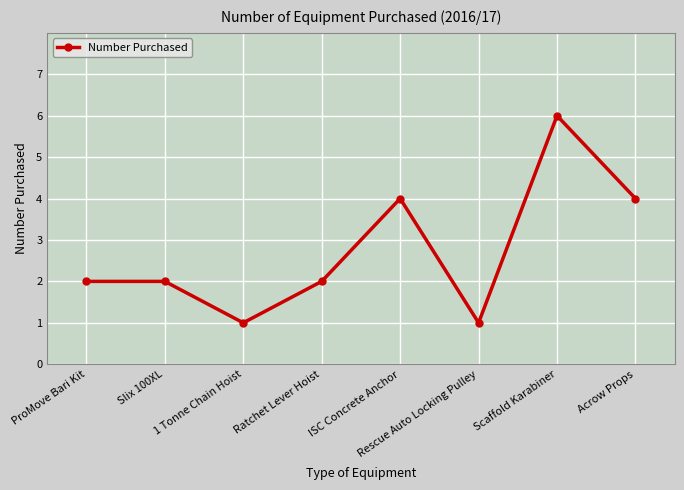

What is the difference between the maximum and minimum values?

5